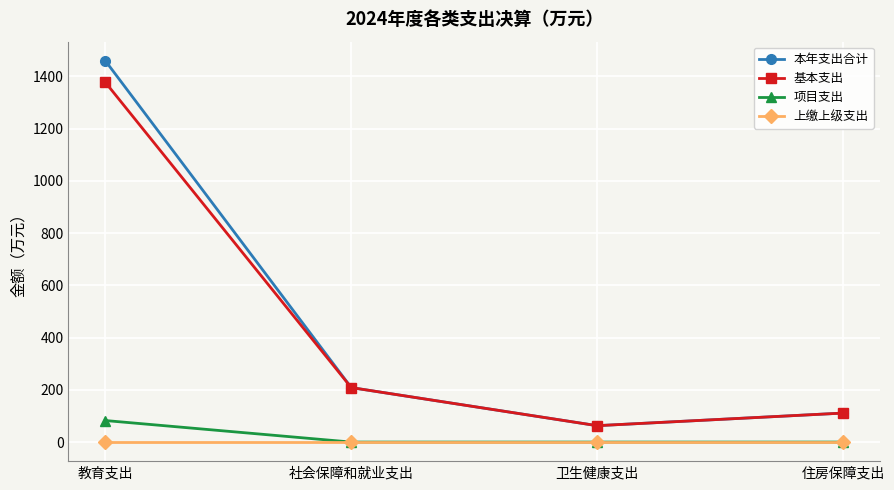

True or false: 上缴上级支出 and 本年支出合计 intersect in this chart.

False